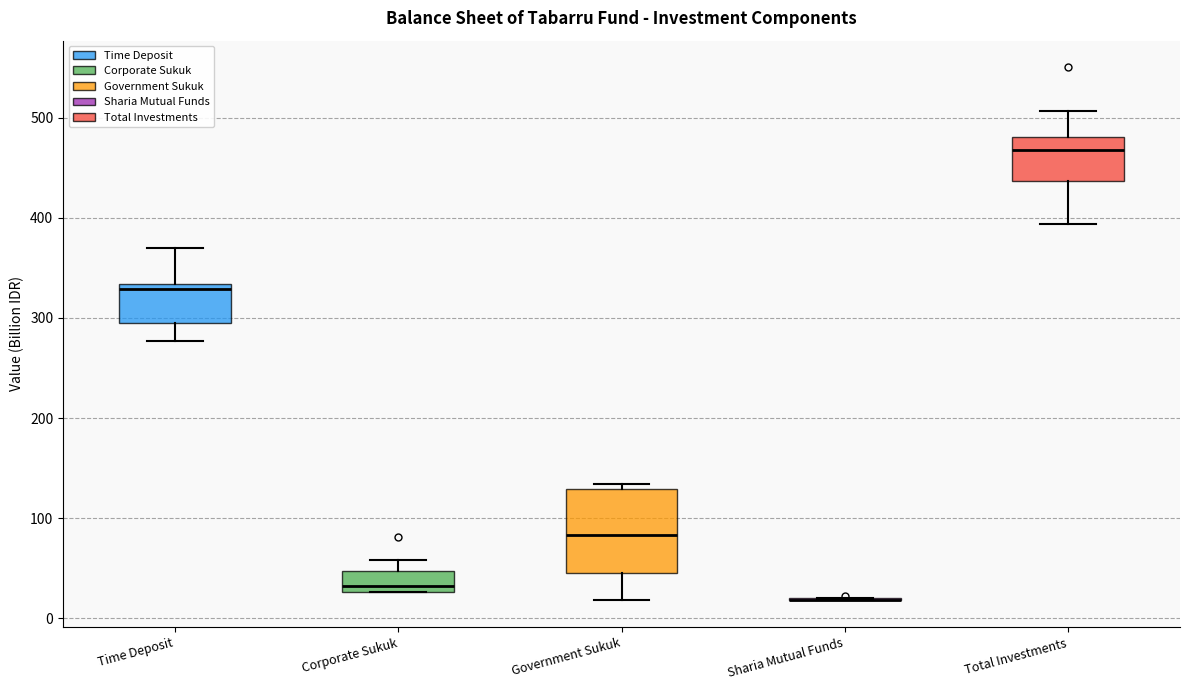

Reading left to right, read every box against the y-axis: the position of its median line, the range the box covers, and the ends of its whiskers. The values are not printed on the chart, so give them approximately, as read against the axis.

Time Deposit: median 330 (just below the box's upper edge), box 300 to 330, whiskers 280 to 370
Corporate Sukuk: median 30 (just above the box's lower edge), box 30 to 50, whiskers 30 to 60
Government Sukuk: median 80, box 40 to 130, whiskers 20 to 130 (just above the box's upper edge)
Sharia Mutual Funds: box collapsed to a line at 20, whiskers 20 to 20
Total Investments: median 470, box 440 to 480, whiskers 390 to 510